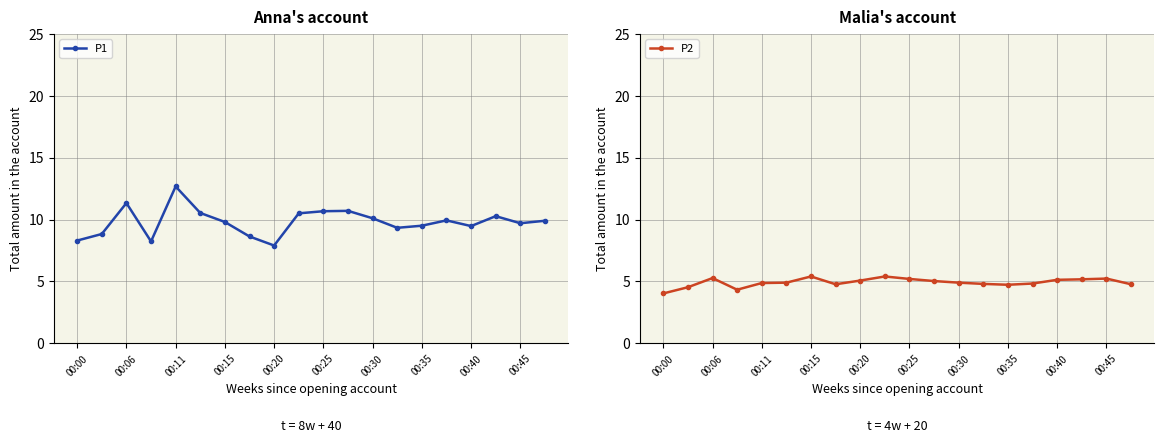

What is the lowest value of the P1 series?

7.9